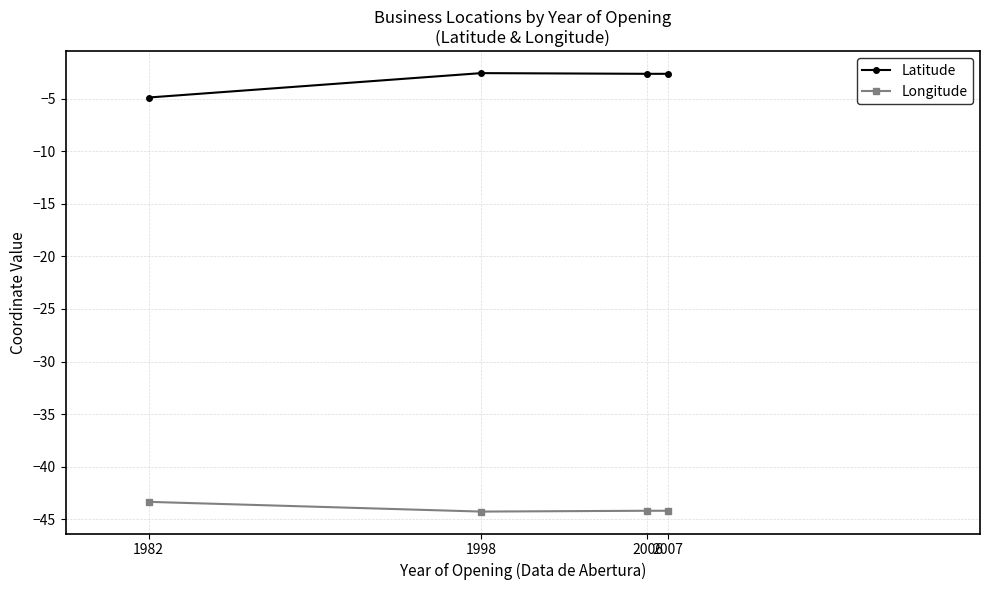

What are all the series names shown in the legend?

Latitude, Longitude